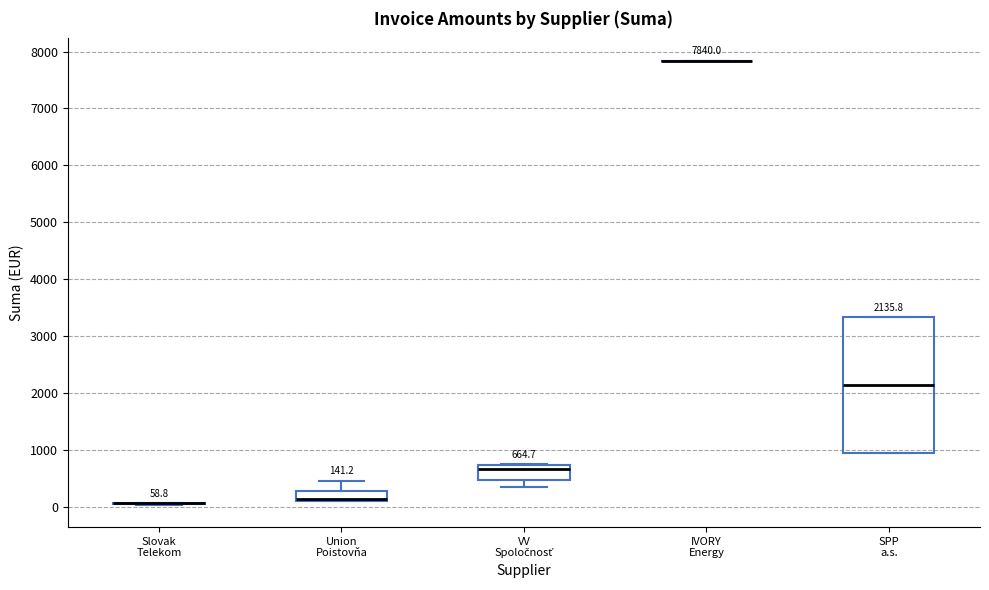

Which box is the tallest, from its lower edge to its upper edge?

SPP a.s.